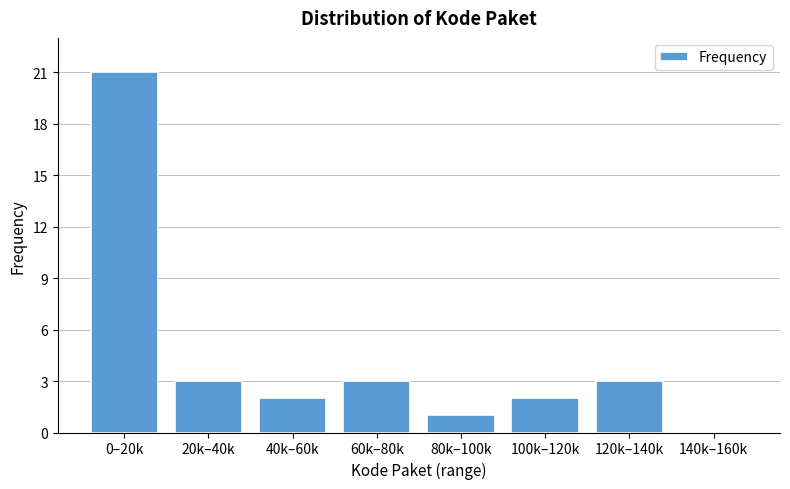

Reading right to left, transcribe all the data shown in this chart.

140k–160k=0	120k–140k=3	100k–120k=2	80k–100k=1	60k–80k=3	40k–60k=2	20k–40k=3	0–20k=21